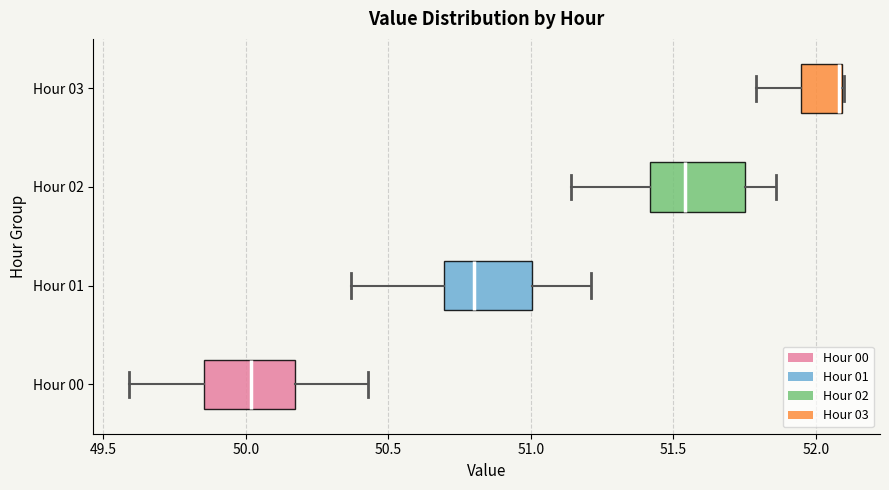

Where does the left whisker of the box for Hour 01 end on the x-axis? The values are not printed on the chart, so give them approximately, as read against the axis.

50.35